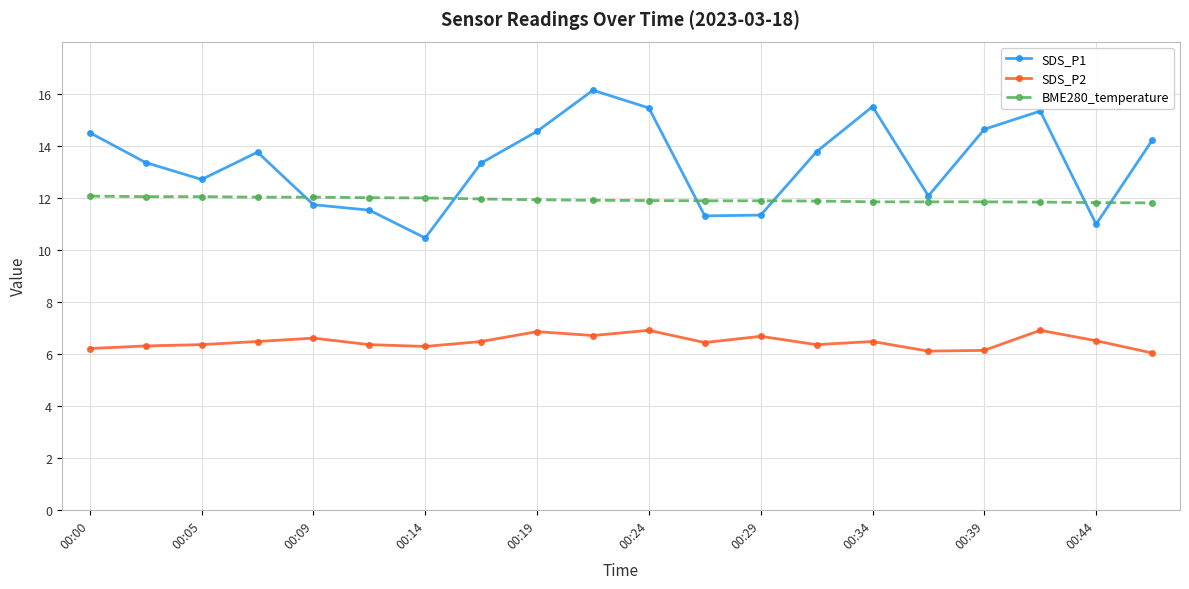

True or false: BME280_temperature and SDS_P1 intersect in this chart.

True